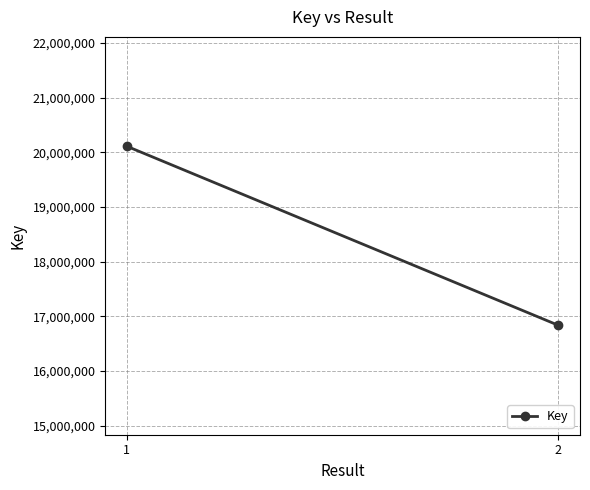

Which has a higher value, 2 or 1?

1